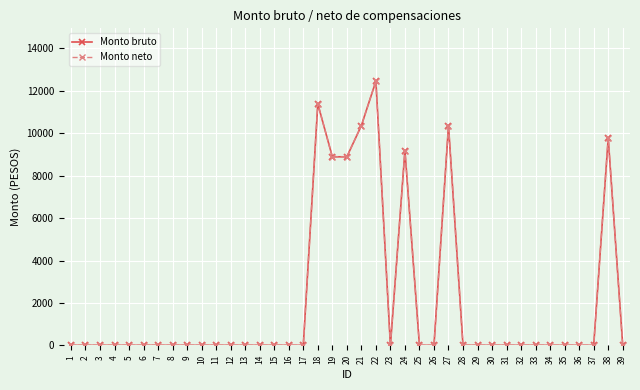

What is the average value of the Monto bruto series?

2084.4